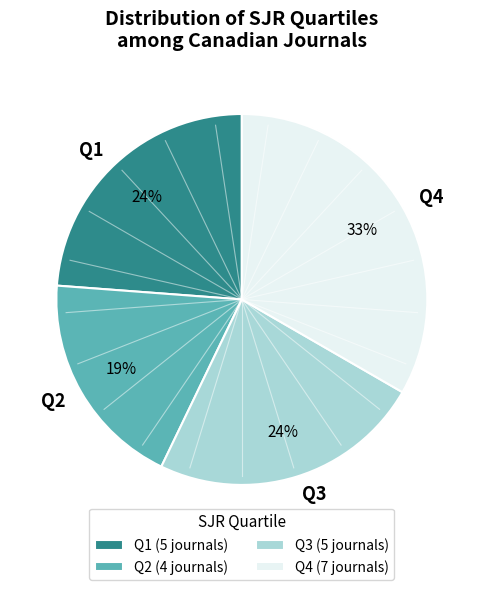

To the nearest percent, what is the average slice percentage?

25%